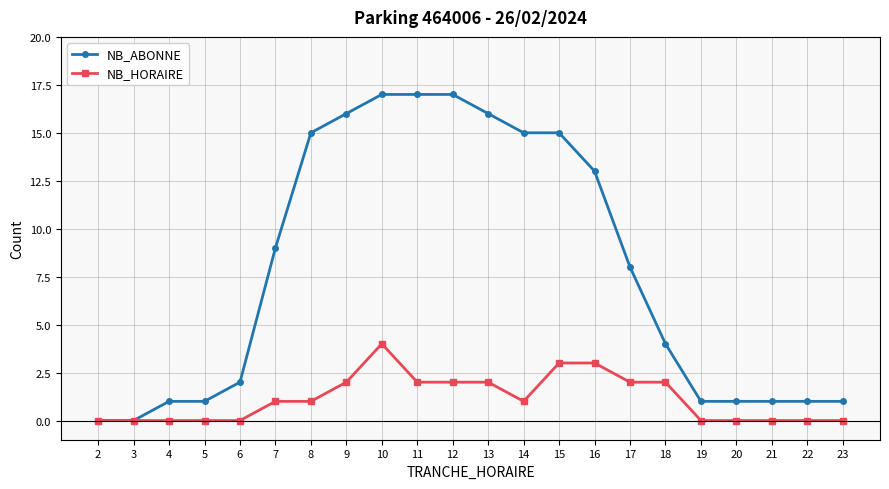

Which series has the largest total across all categories?

NB_ABONNE